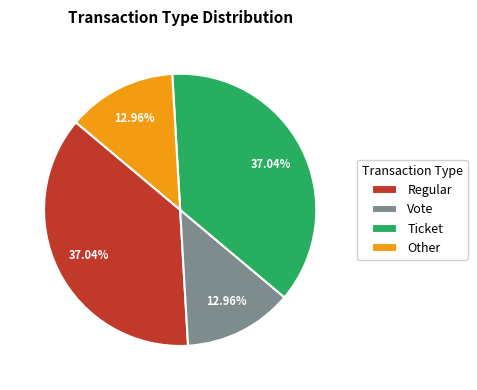

True or false: Other accounts for 2% of the total.

False